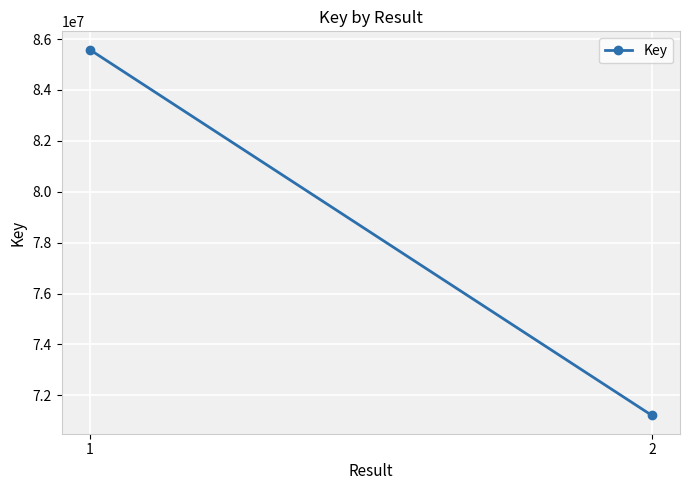

Count the values in the range 71212341 to 85583893.

2